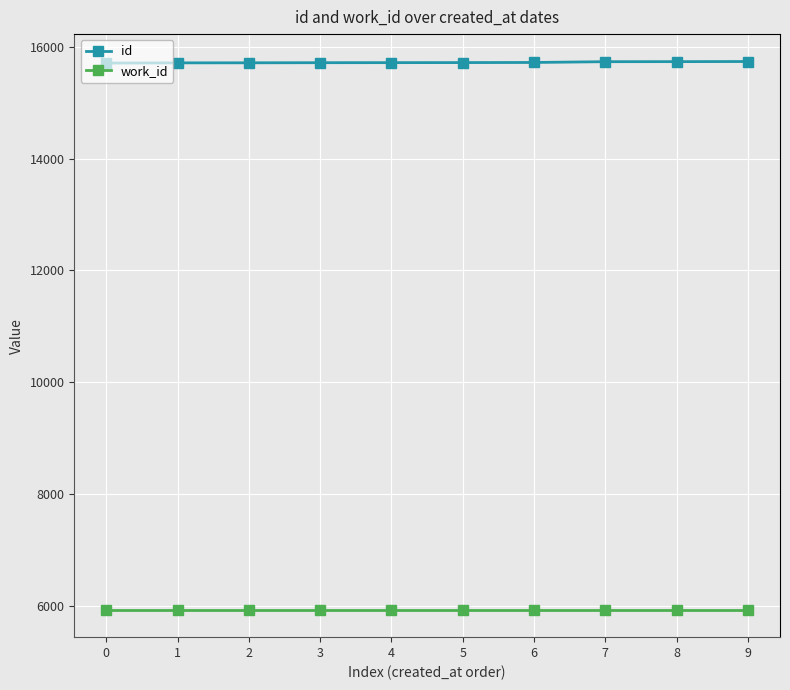

True or false: id and work_id intersect in this chart.

False